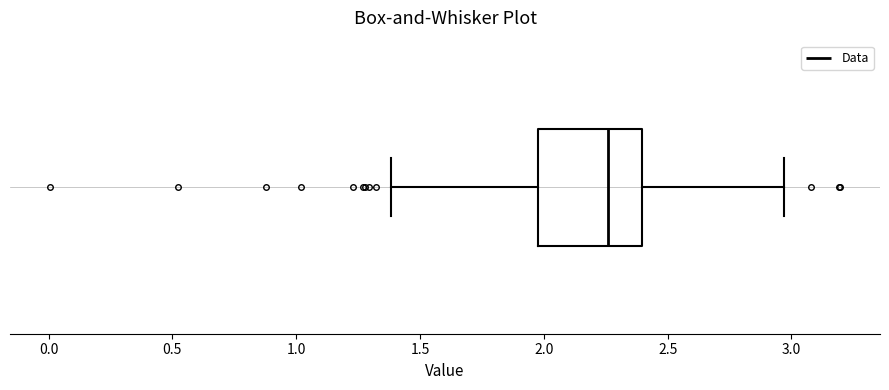

Where does the left whisker of the box end on the x-axis? The values are not printed on the chart, so give them approximately, as read against the axis.

1.40